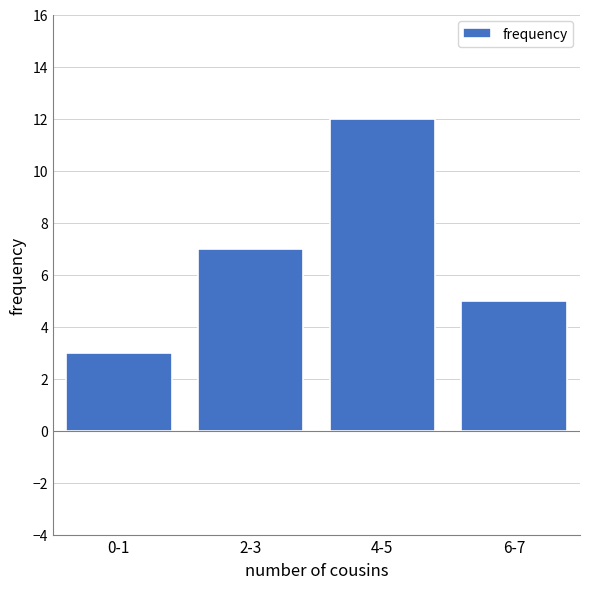

Reading left to right, transcribe all the data shown in this chart.

0-1=3	2-3=7	4-5=12	6-7=5